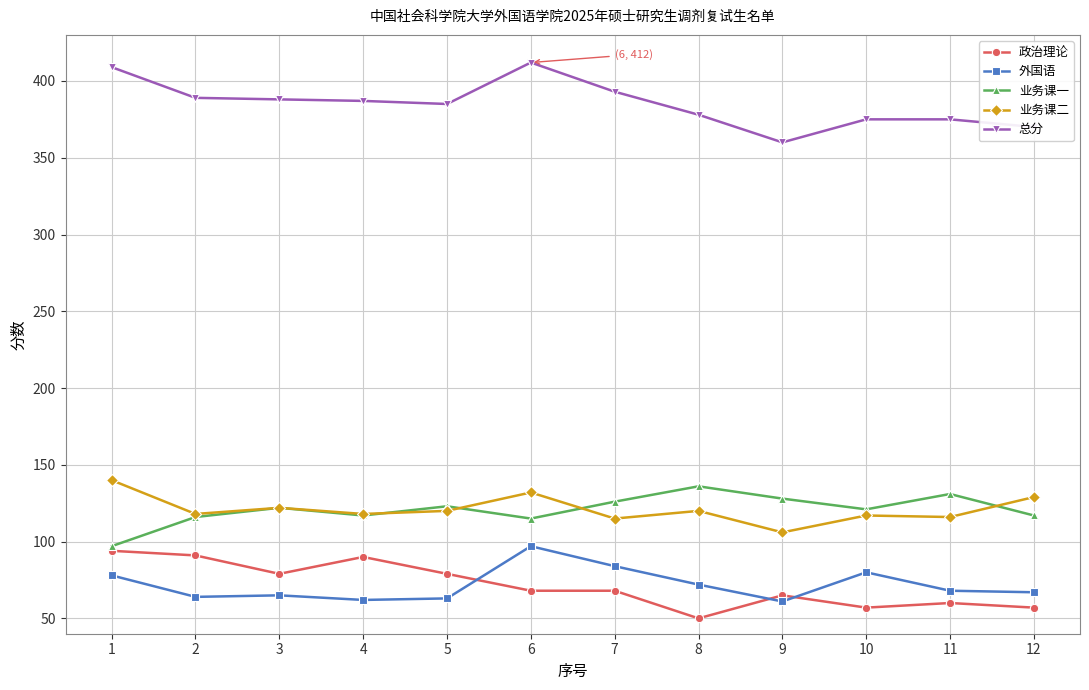

What is the value of the 外国语 point at the 10th from the left?

80